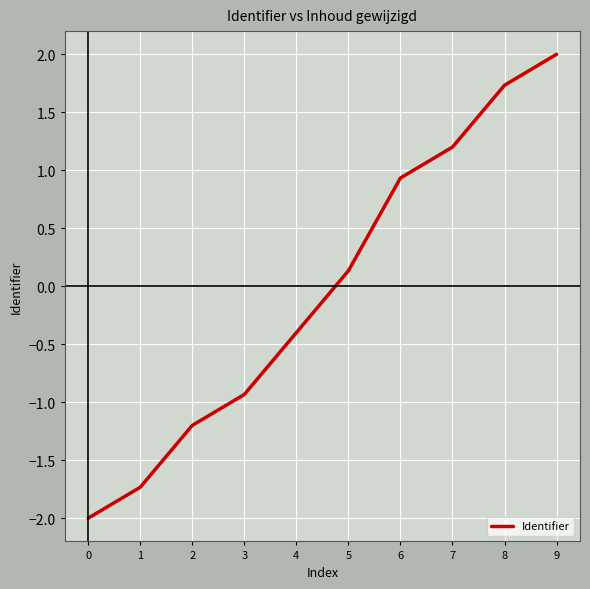

Count the number of data series in this chart.

1